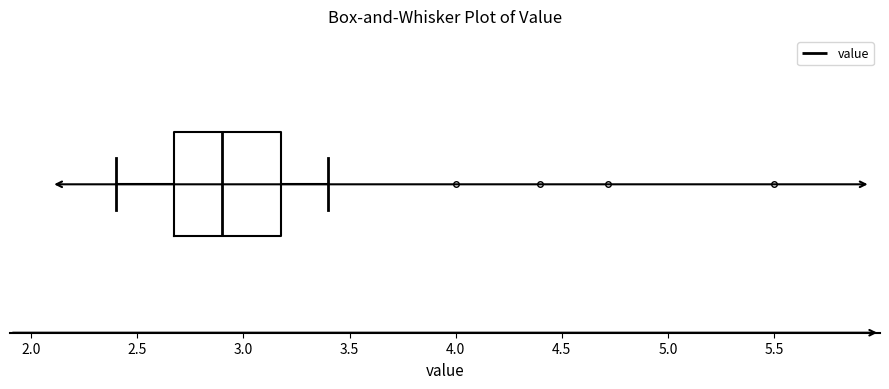

Read this box plot against the x-axis: the position of the median line, the range covered by the box, and the ends of both whiskers. The values are not printed on the chart, so give them approximately, as read against the axis.

median 2.9, box 2.7 to 3.2, whiskers 2.4 to 3.4